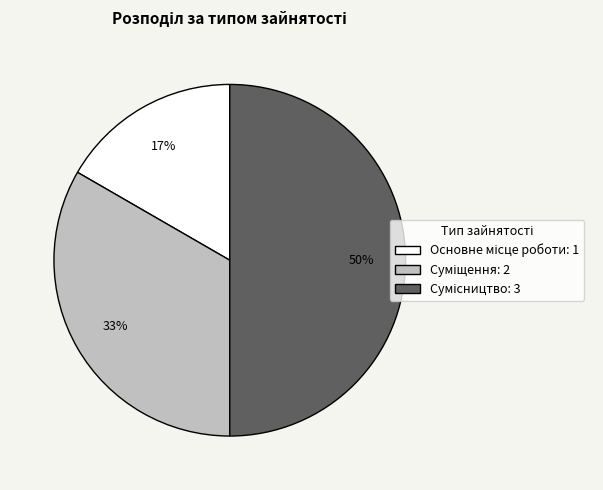

To the nearest percent, what is the average slice percentage?

33%